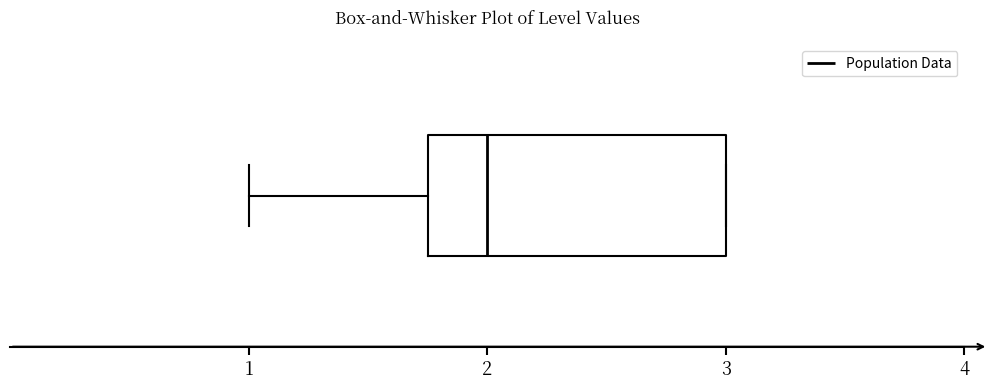

Where is the left edge of the box on the x-axis? The values are not printed on the chart, so give them approximately, as read against the axis.

1.8